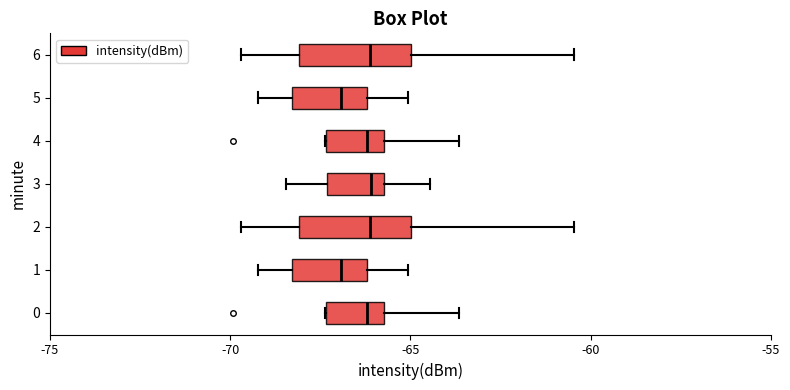

Reading bottom to top, transcribe this box plot: for each box, give where its median line is, the range the box spans, and where its two whiskers end, as read against the x-axis. The values are not printed on the chart, so give them approximately, as read against the axis.

0: median -66.0, box -67.5 to -65.5, whiskers -67.5 to -63.5
1: median -67.0, box -68.5 to -66.0, whiskers -69.0 to -65.0
2: median -66.0, box -68.0 to -65.0, whiskers -69.5 to -60.5
3: median -66.0, box -67.5 to -65.5, whiskers -68.5 to -64.5
4: median -66.0, box -67.5 to -65.5, whiskers -67.5 to -63.5
5: median -67.0, box -68.5 to -66.0, whiskers -69.0 to -65.0
6: median -66.0, box -68.0 to -65.0, whiskers -69.5 to -60.5